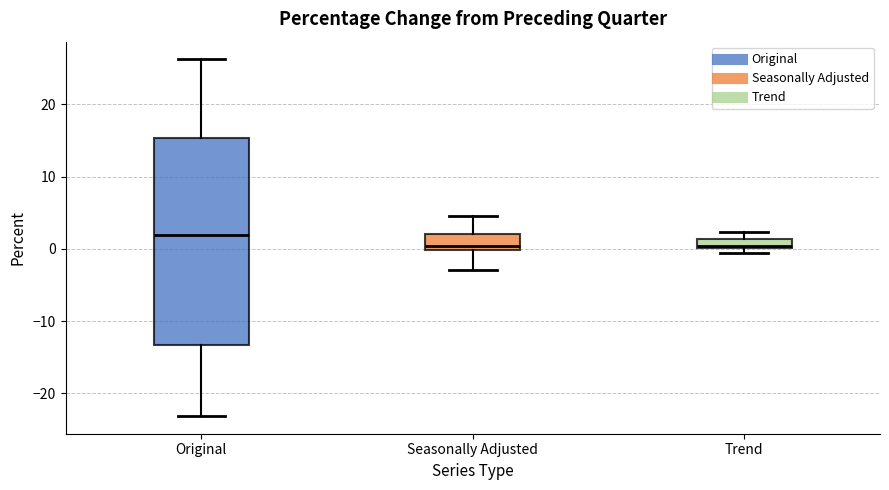

Which box has the highest median line?

Original